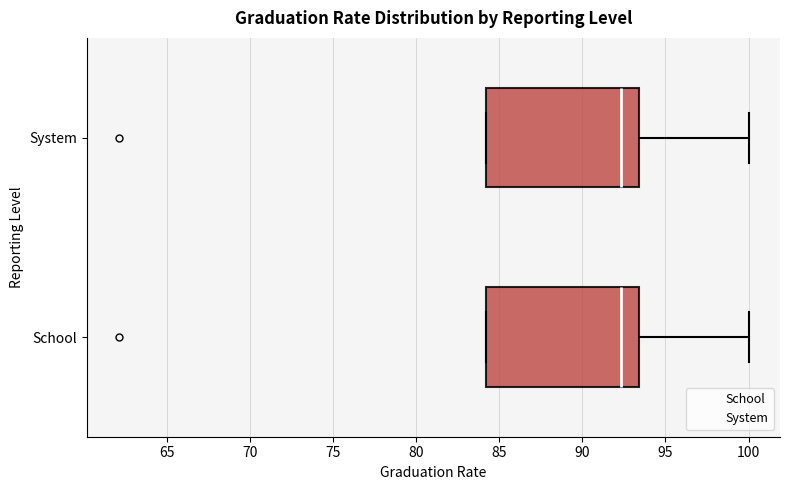

Where does the right whisker of the box for School end on the x-axis? The values are not printed on the chart, so give them approximately, as read against the axis.

100.0